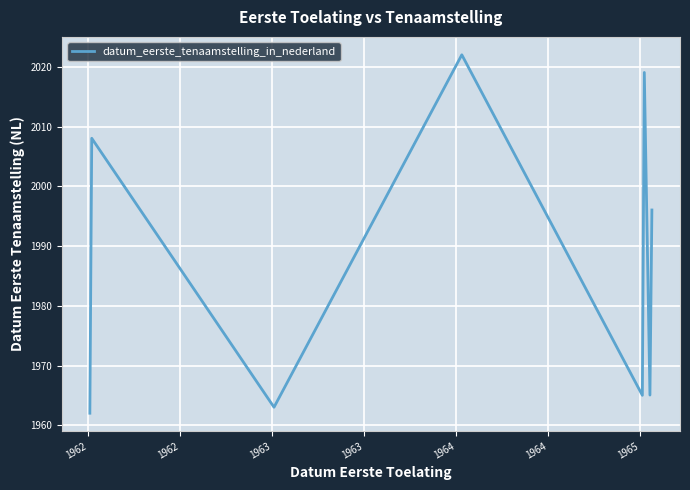

True or false: the data has more than 0 interior local peaks.

True